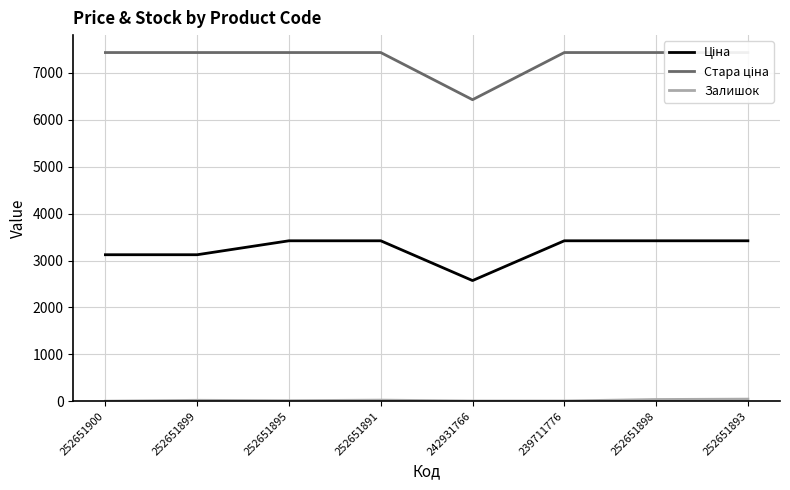

At which category is the sum across all series the highest?

252651893